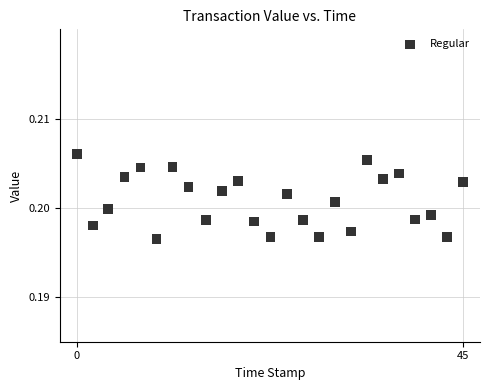

What is the range of X values (max minus min)?

45.0